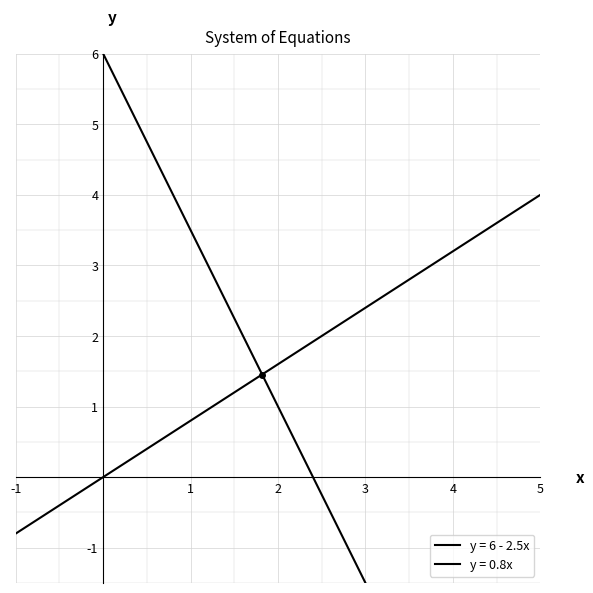

Rank the series at 0 from highest to lowest value.

y = 6 - 2.5x, y = 0.8x